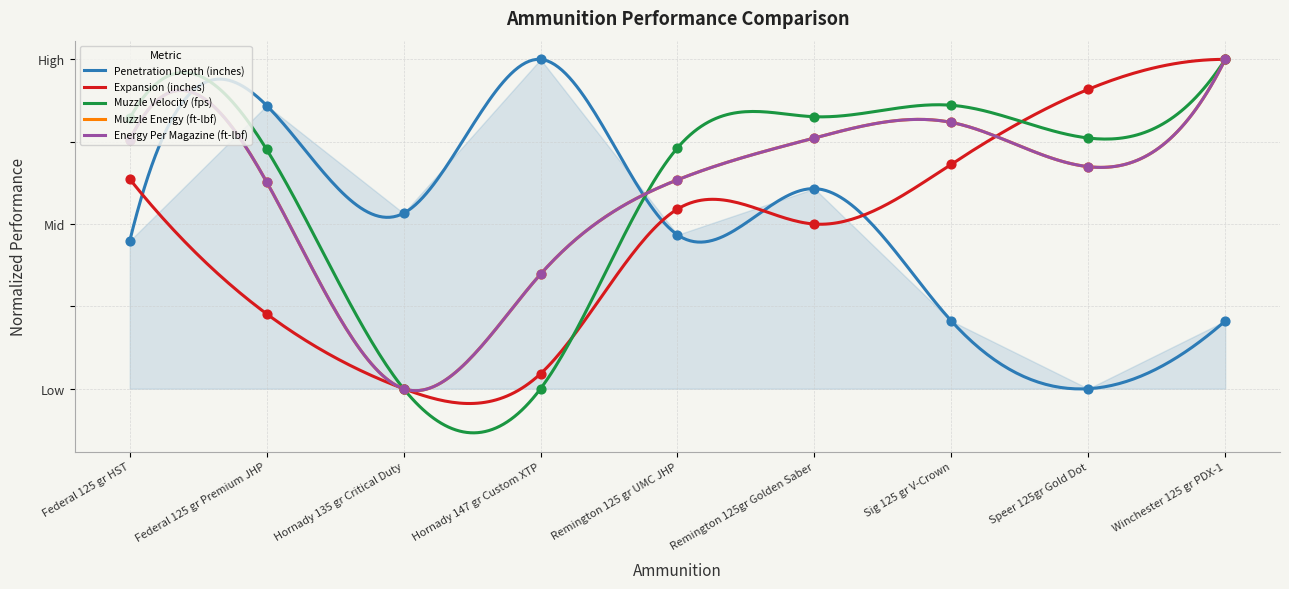

What are all the series names shown in the legend?

Penetration Depth (inches), Expansion (inches), Muzzle Velocity (fps), Muzzle Energy (ft-lbf), Energy Per Magazine (ft-lbf)